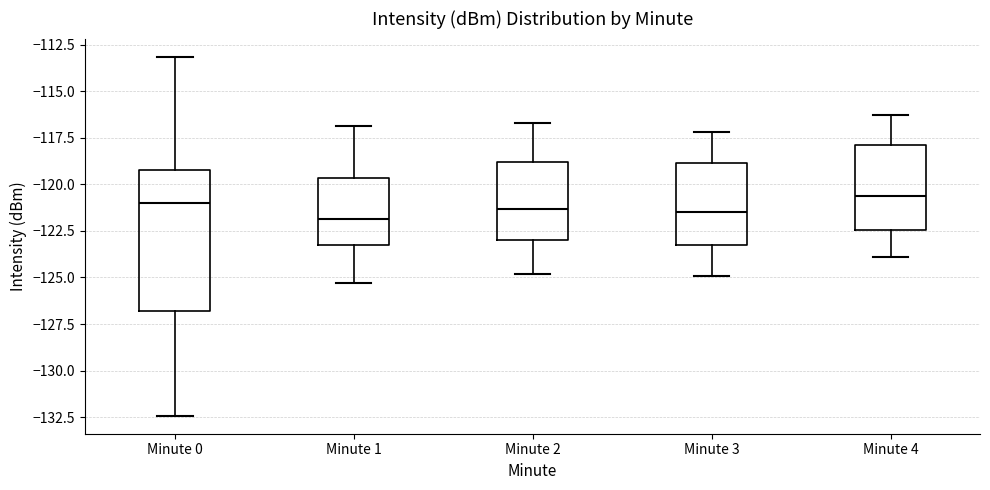

Which box is the tallest, from its lower edge to its upper edge?

Minute 0